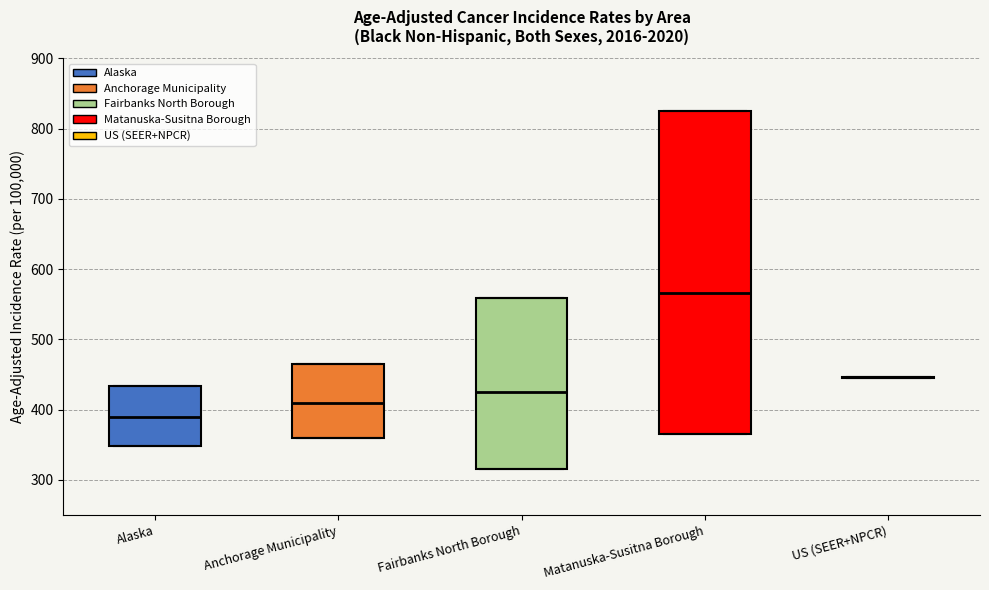

Reading left to right, transcribe this box plot: for each box, give where its median line is, the range the box spans, and where its two whiskers end, as read against the y-axis. The values are not printed on the chart, so give them approximately, as read against the axis.

Alaska: median 390, box 350 to 430, whiskers 350 to 430
Anchorage Municipality: median 410, box 360 to 470, whiskers 360 to 470
Fairbanks North Borough: median 430, box 320 to 560, whiskers 320 to 560
Matanuska-Susitna Borough: median 570, box 370 to 830, whiskers 370 to 830
US (SEER+NPCR): box collapsed to a line at 450, whiskers 440 to 450